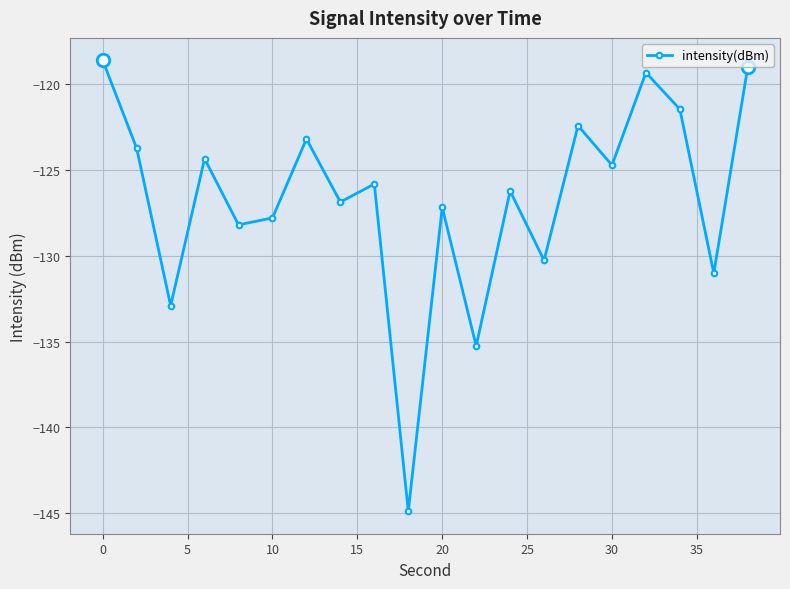

What is the difference between the second highest and second lowest values?

16.2